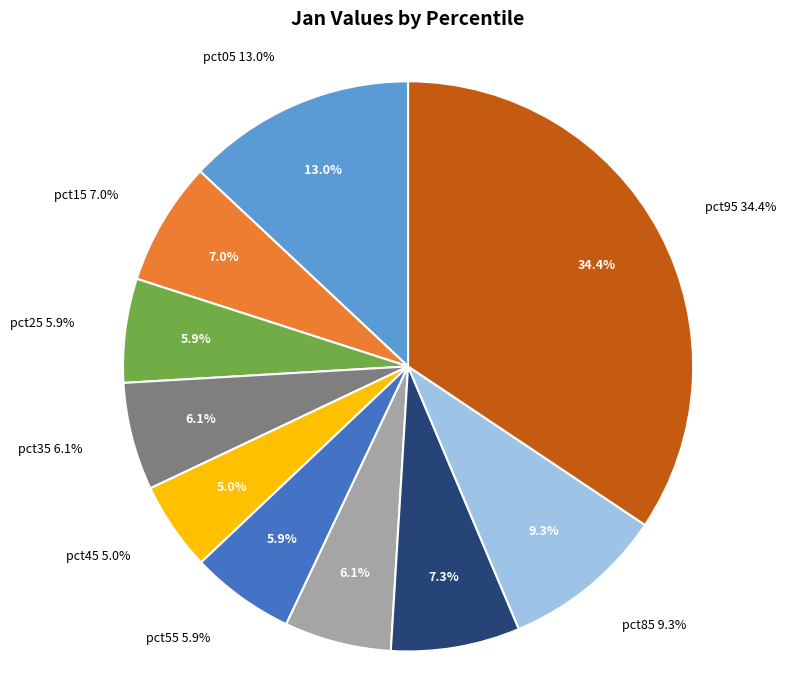

True or false: pct75 accounts for 7% of the total.

True